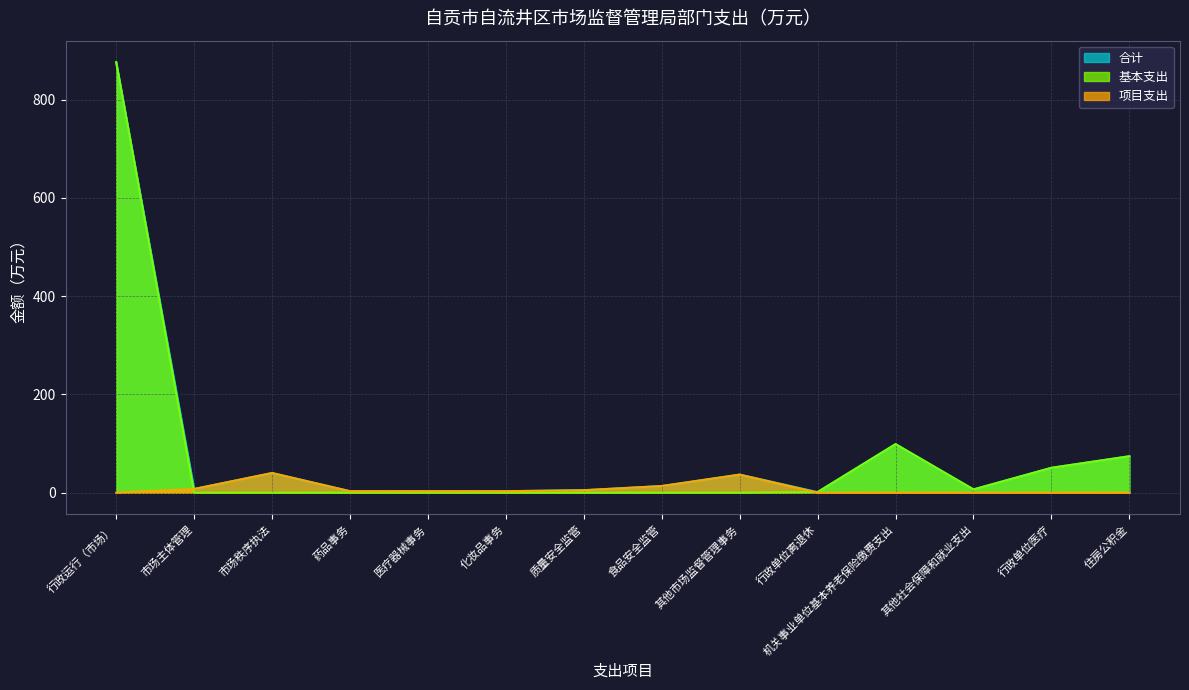

Is the value of 机关事业单位基本养老保险缴费支出 at 市场秩序执法 greater than the value of 项目支出 at 行政运行（市场）?

No